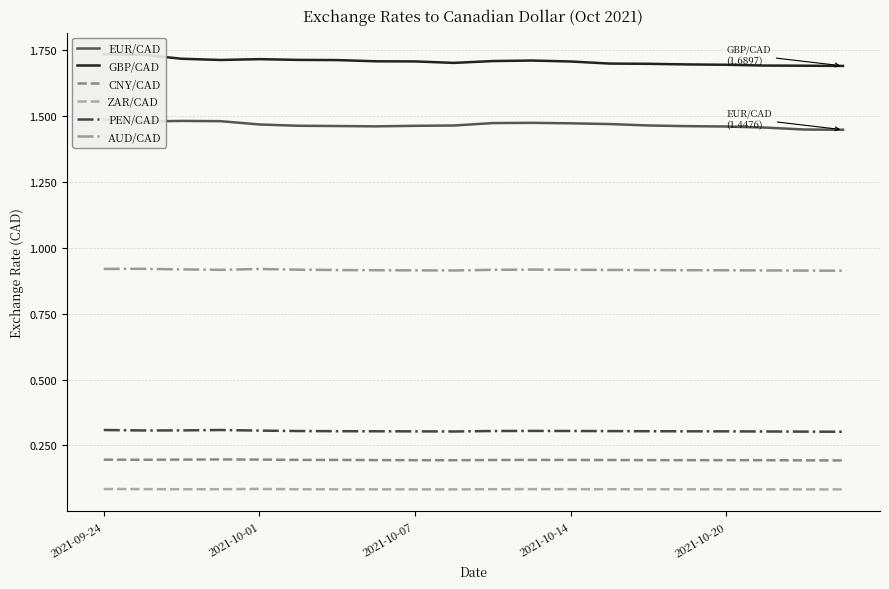

True or false: PEN/CAD and CNY/CAD cross at least once.

False